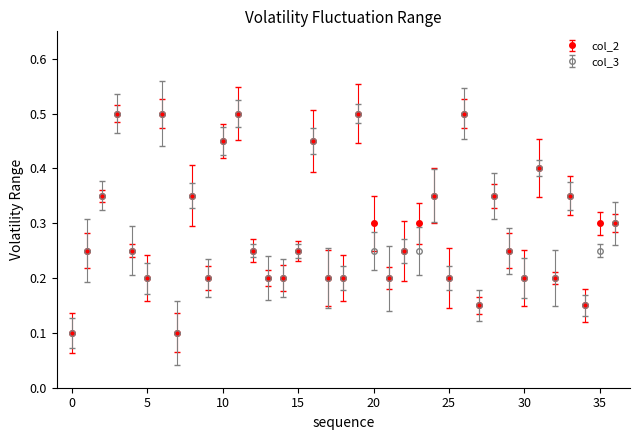

What are all the series names shown in the legend?

col_2, col_3